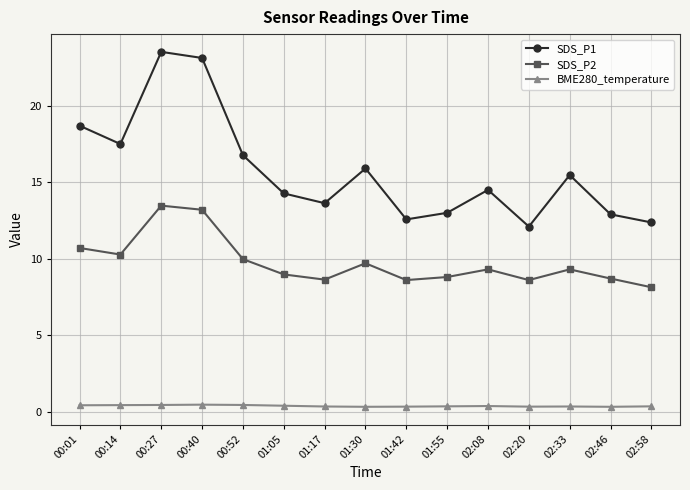

Is it true that SDS_P2 equals 2.3 at 01:05?

False